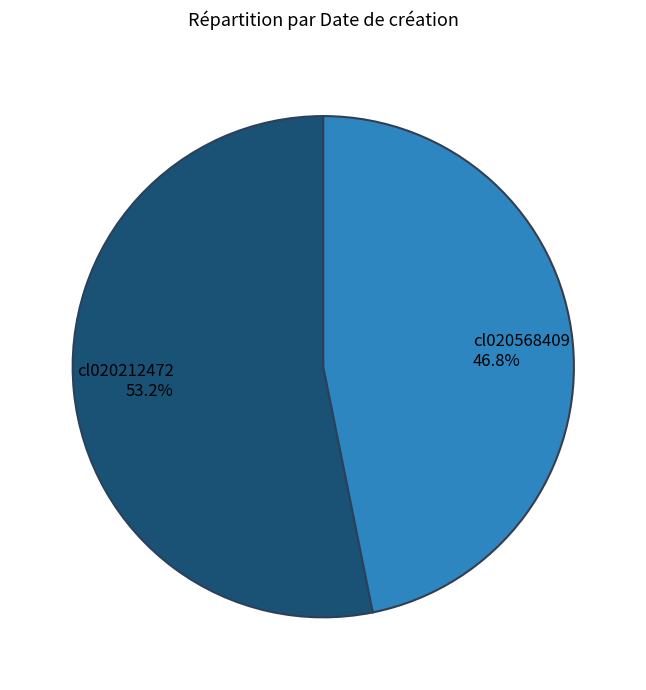

What is the largest slice in the pie chart?

cl020212472